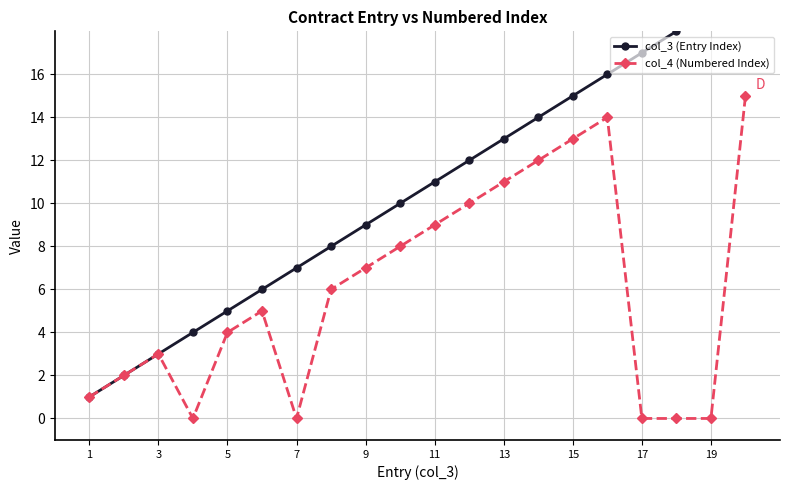

Is it true that col_4 (Numbered Index) equals 1 at 1?

True